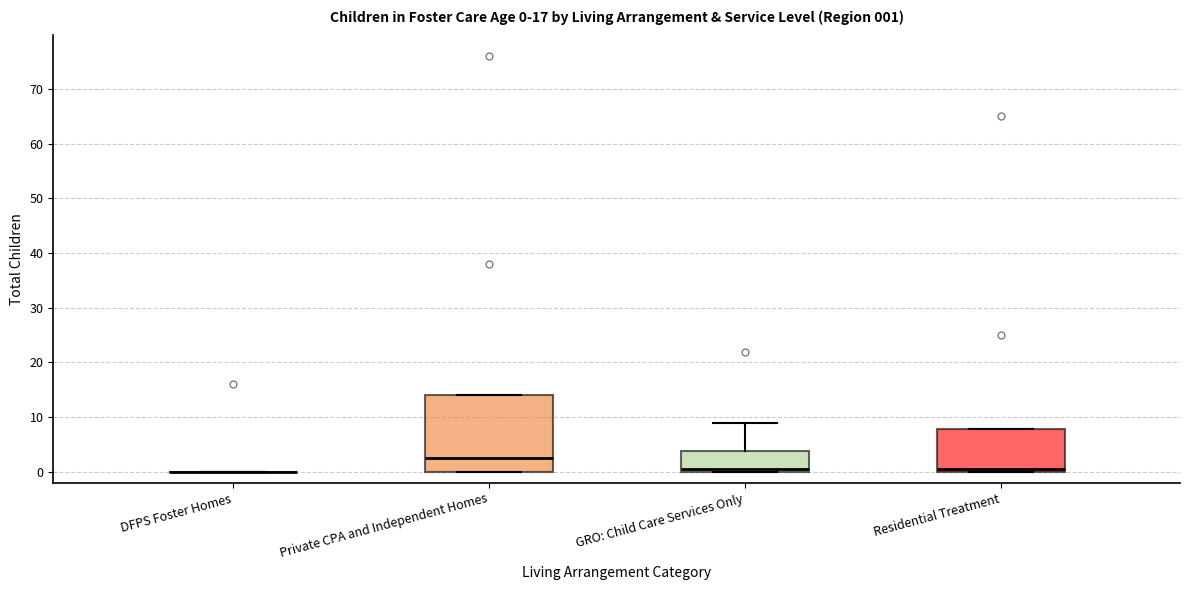

Which box is the tallest, from its lower edge to its upper edge?

Private CPA and Independent Homes